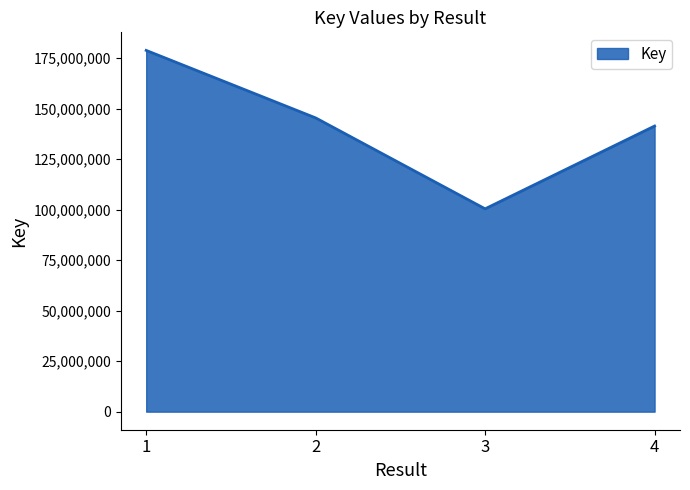

How many distinct data groups are displayed?

1